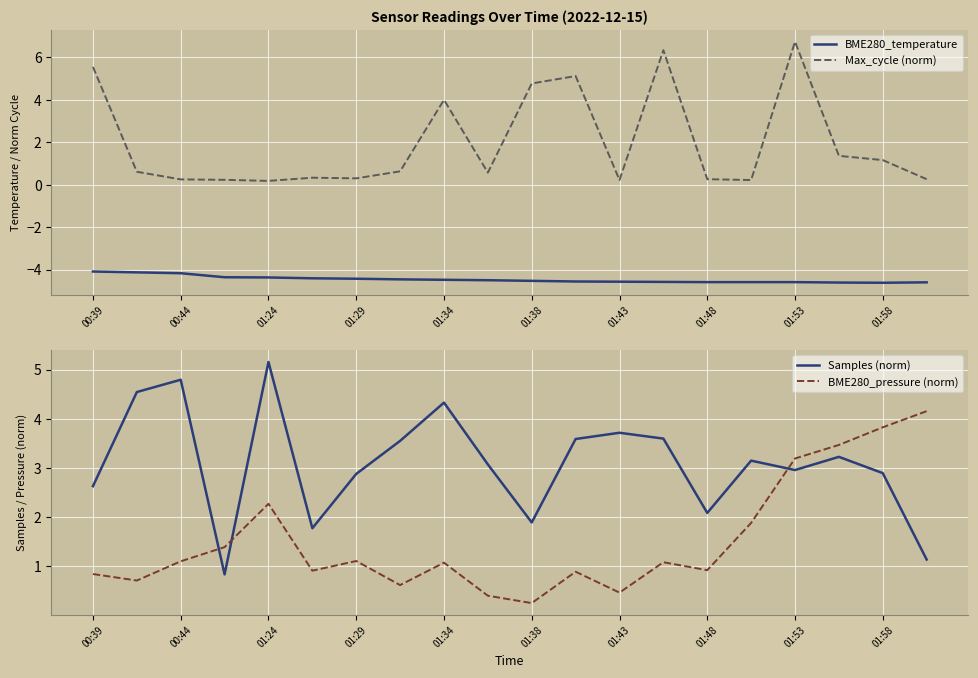

True or false: Max_cycle (norm) and BME280_temperature intersect in this chart.

False